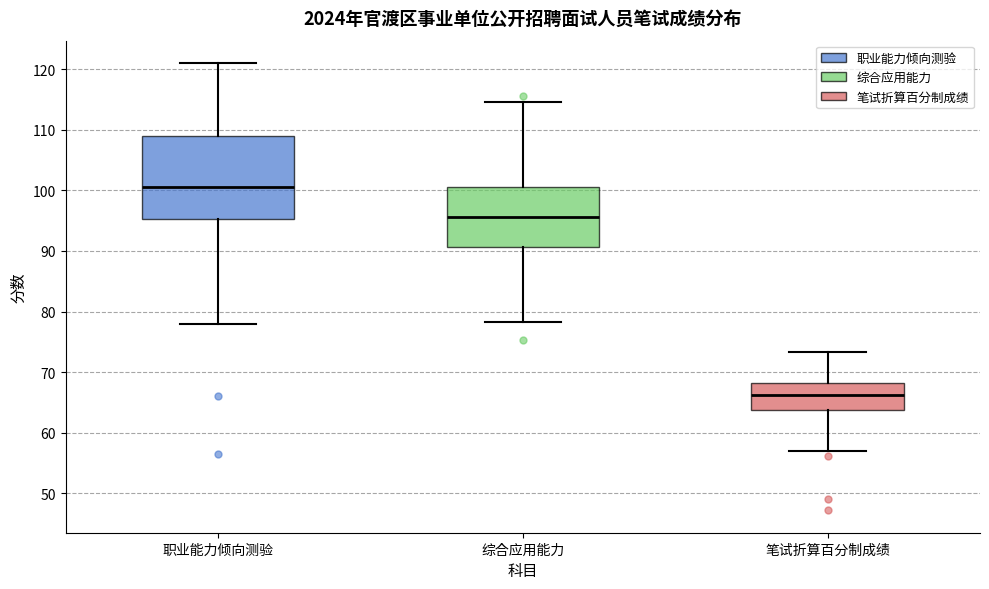

Reading left to right, read every box against the y-axis: the position of its median line, the range the box covers, and the ends of its whiskers. The values are not printed on the chart, so give them approximately, as read against the axis.

职业能力倾向测验: median 101, box 95 to 109, whiskers 78 to 121
综合应用能力: median 96, box 91 to 101, whiskers 78 to 115
笔试折算百分制成绩: median 66, box 64 to 68, whiskers 57 to 73